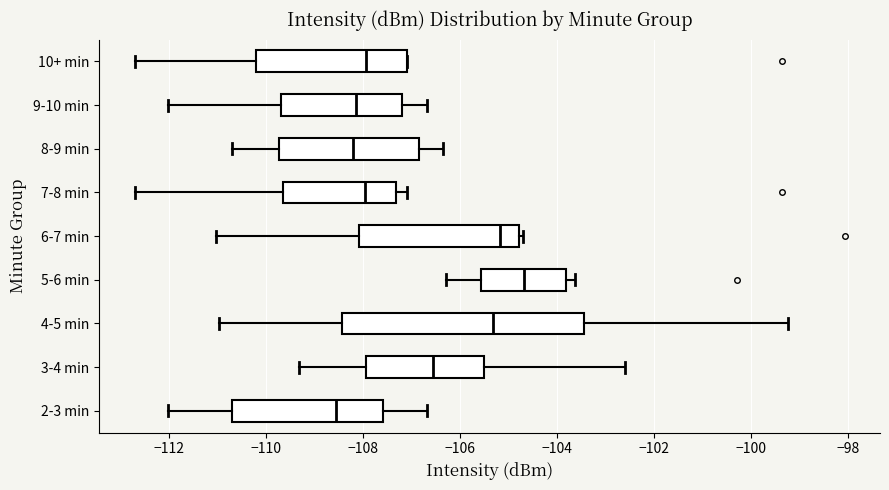

Which box has the furthest to the right median line?

5-6 min